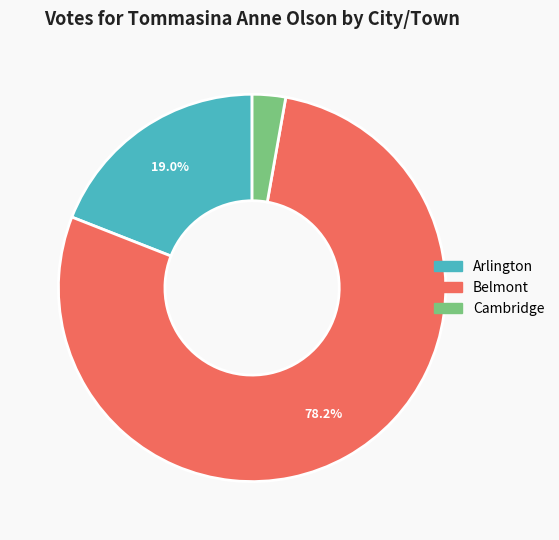

Is it true that Cambridge is 3% of the pie?

True